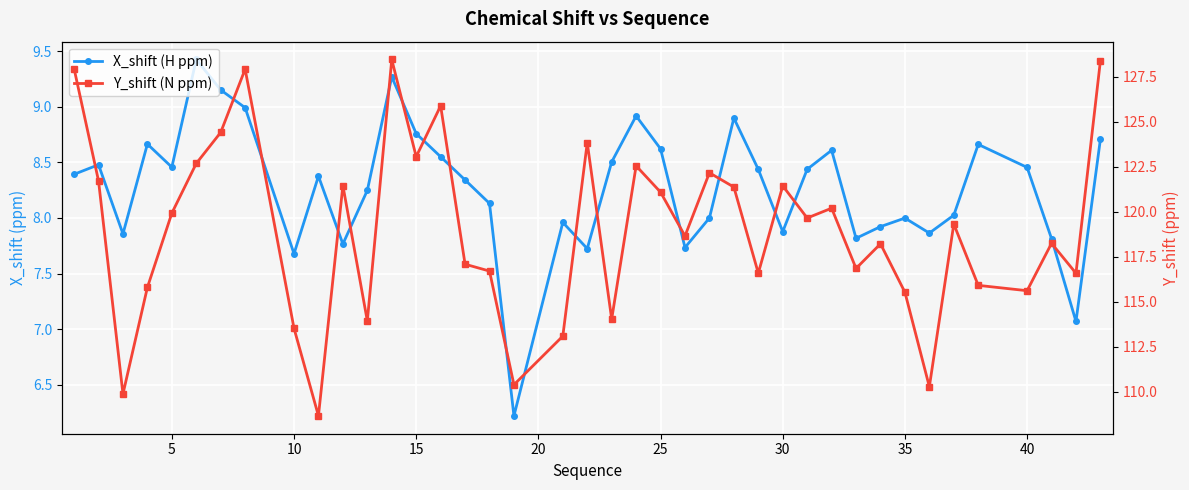

Which series has the largest range (max minus min)?

Y_shift (N ppm)